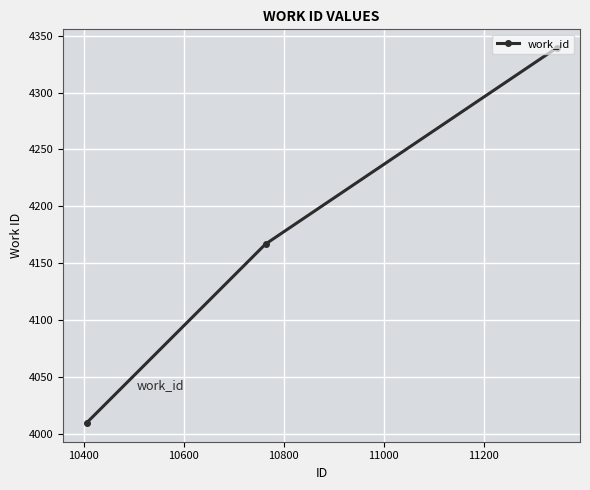

Is this an area chart (filled region under the line)?

No